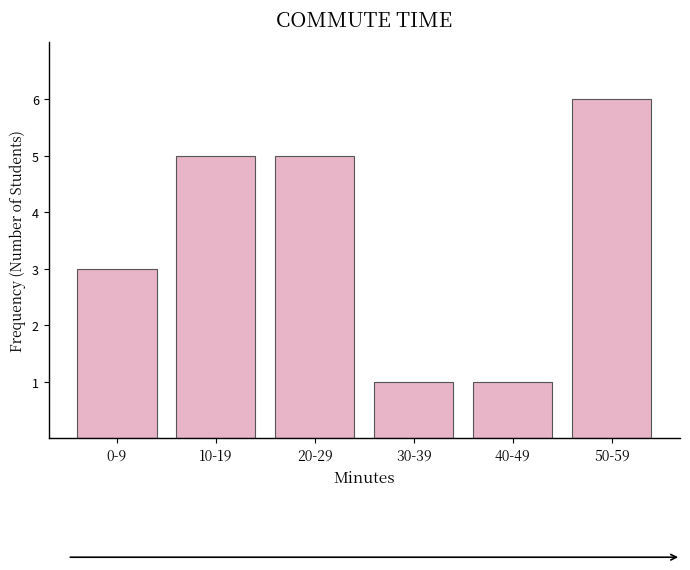

Reading left to right, transcribe all the data shown in this chart.

3	5	5	1	1	6